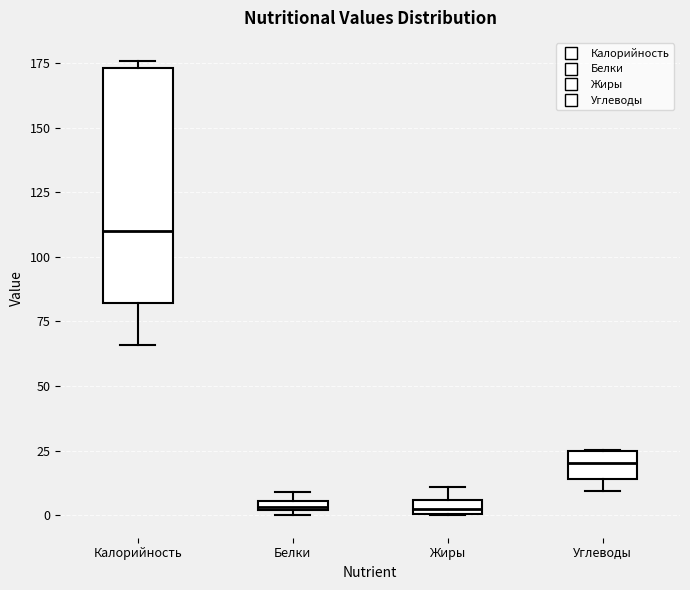

Where does the median line of the box for Углеводы sit on the y-axis? The values are not printed on the chart, so give them approximately, as read against the axis.

20